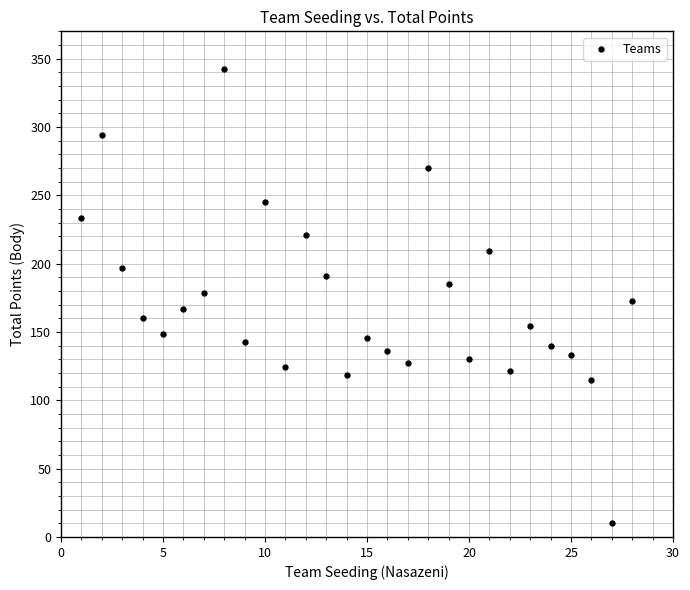

What is the range of Y values (max minus min)?

332.3